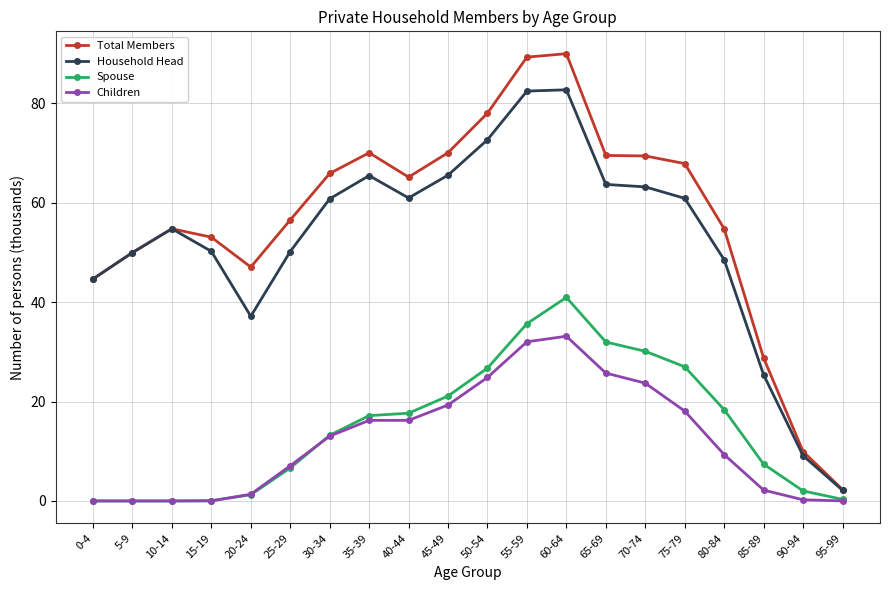

What is the value of the Household Head point at the 16th from the left?

60.9